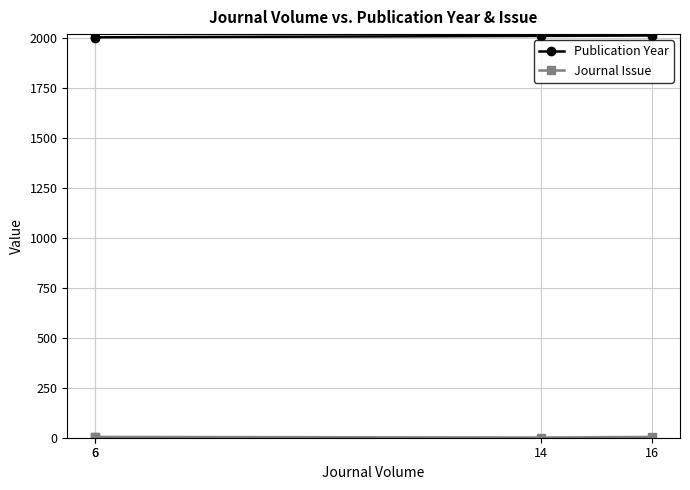

At which category is the sum across all series the highest?

16